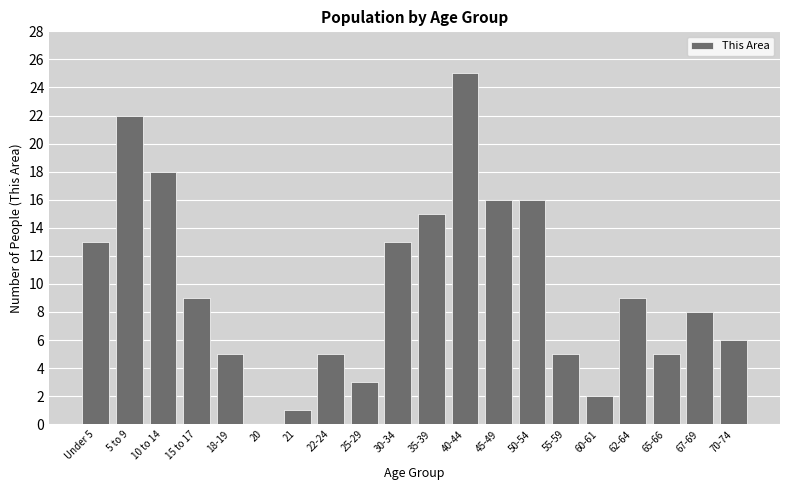

Reading right to left, transcribe all the data shown in this chart.

70-74=6	67-69=8	65-66=5	62-64=9	60-61=2	55-59=5	50-54=16	45-49=16	40-44=25	35-39=15	30-34=13	25-29=3	22-24=5	21=1	20=0	18-19=5	15 to 17=9	10 to 14=18	5 to 9=22	Under 5=13